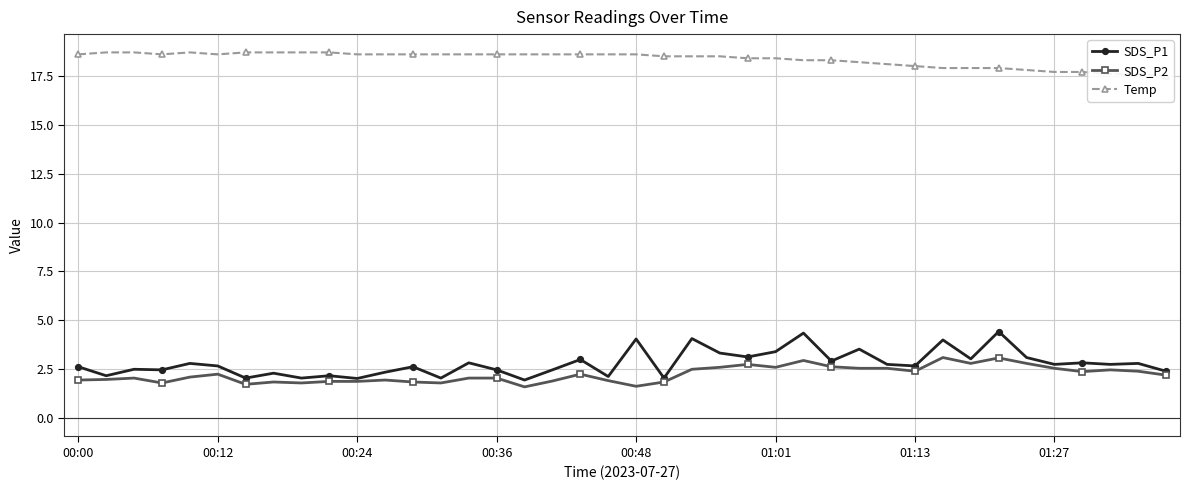

True or false: SDS_P2 and Temp intersect in this chart.

False